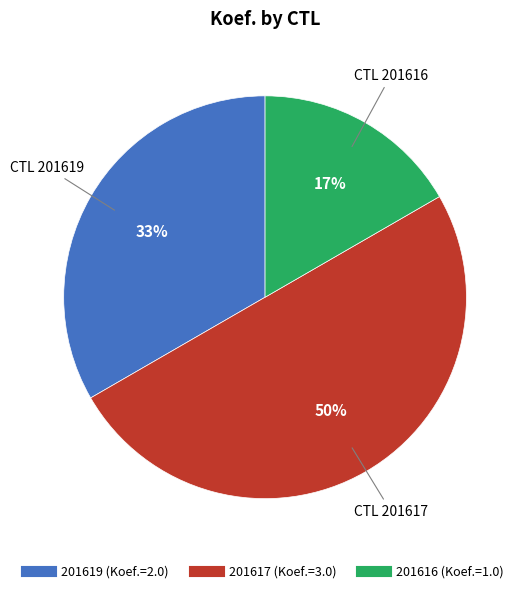

Which category has the smallest portion of the pie?

201616